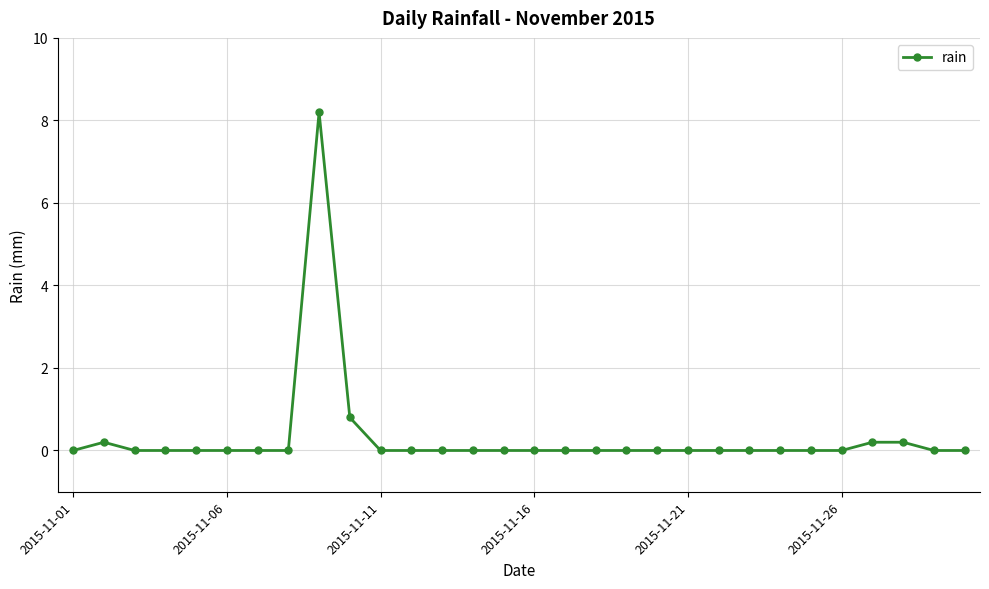

What is the difference between the maximum and minimum values?

8.2